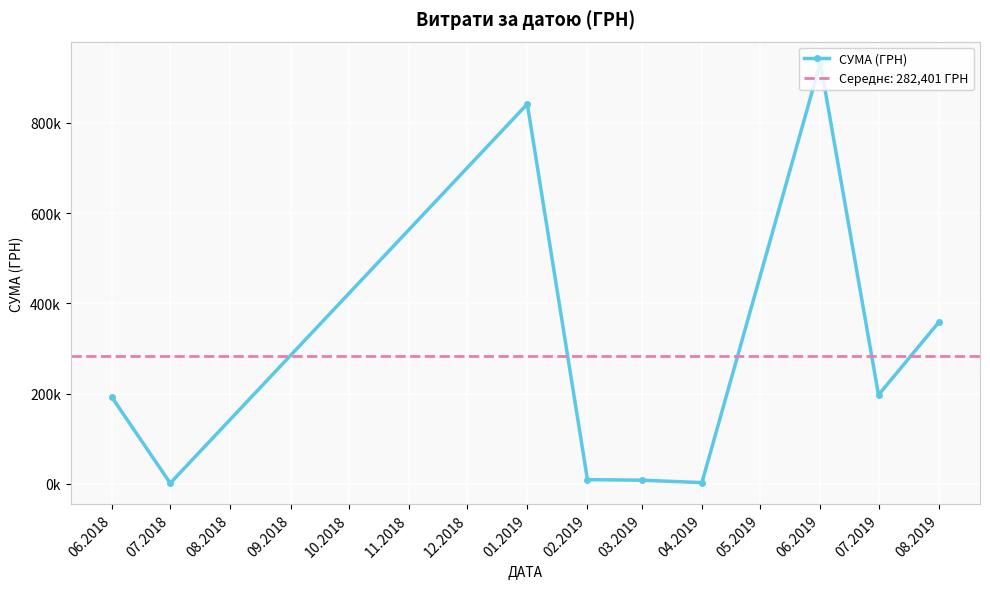

How many data points does each series have?

9